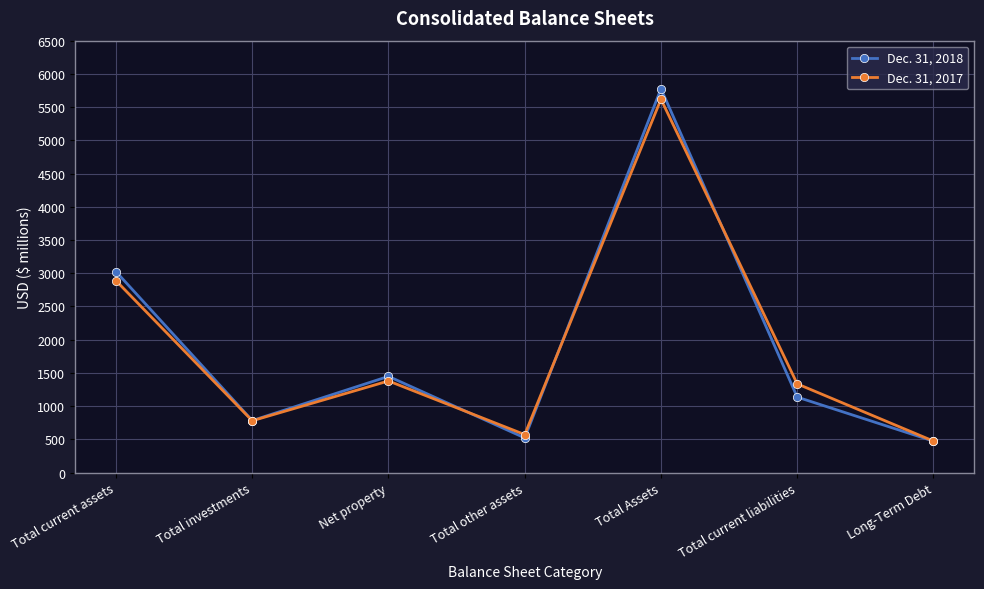

What is the average value of the Dec. 31, 2018 series?

1880